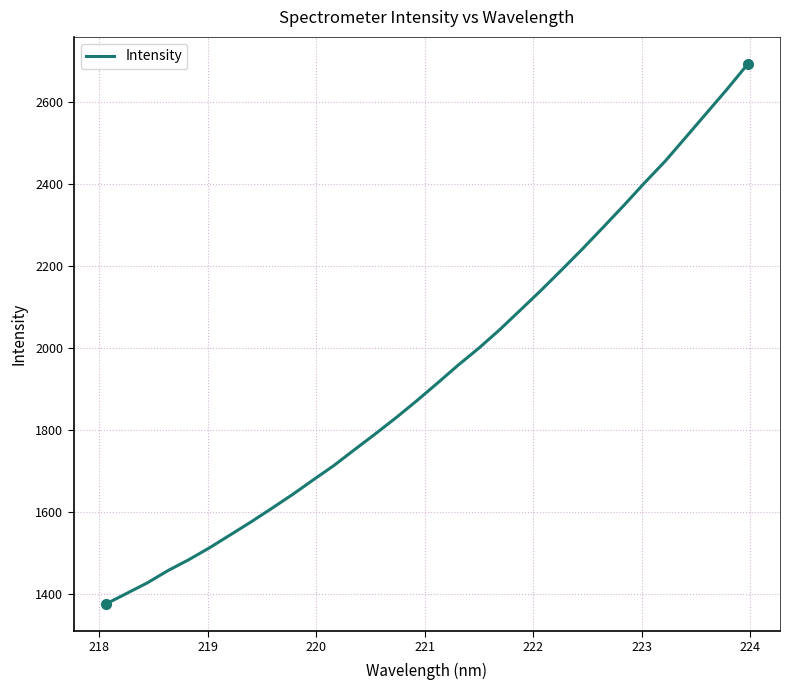

What is the maximum value shown in the chart?

2693.6